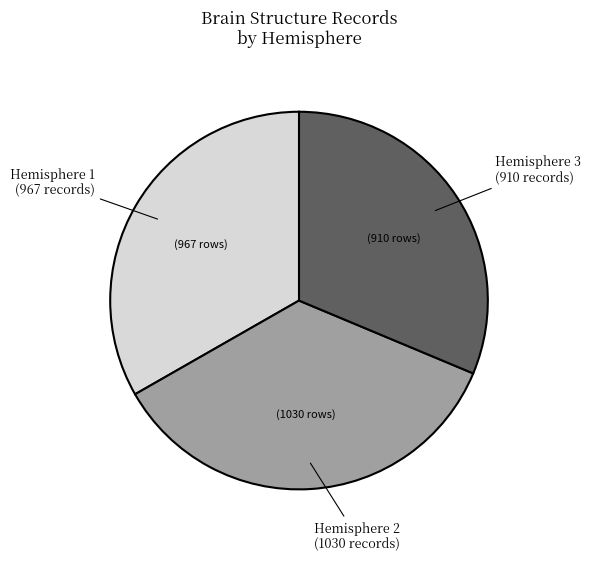

Combined, do Hemisphere 1 and Hemisphere 2 account for over 50%?

Yes